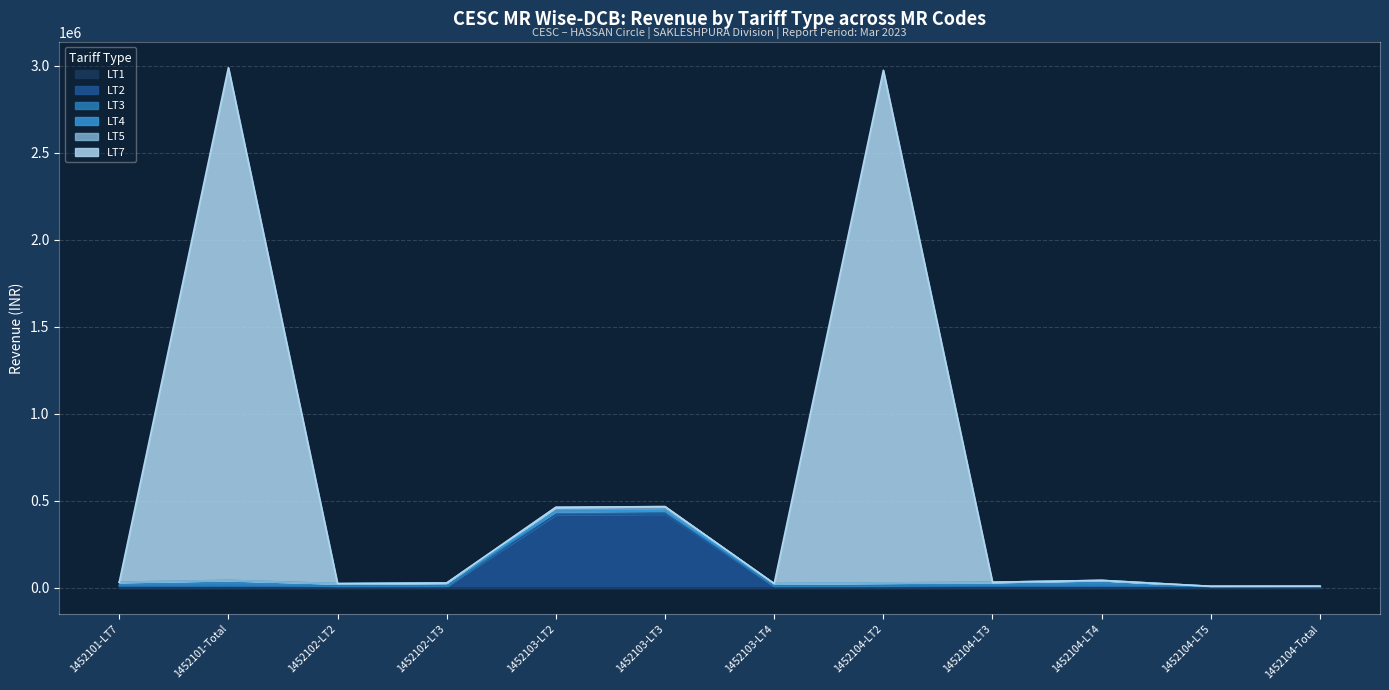

At which label is LT2 closest to 217065?

1452103-LT2